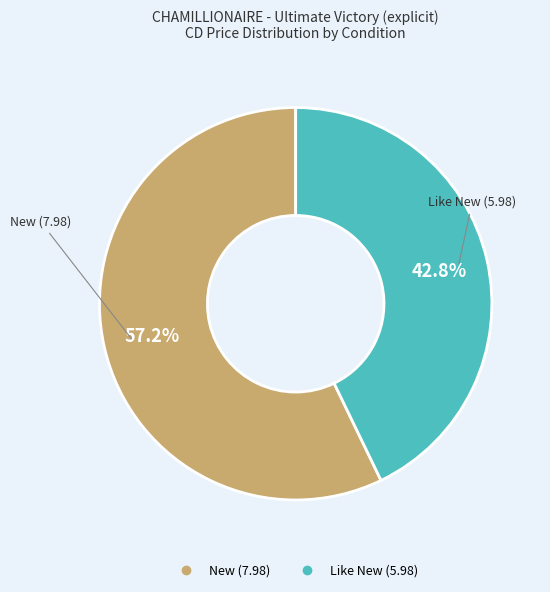

What is the total percentage of Like New (5.98) and New (7.98)?

100.0%